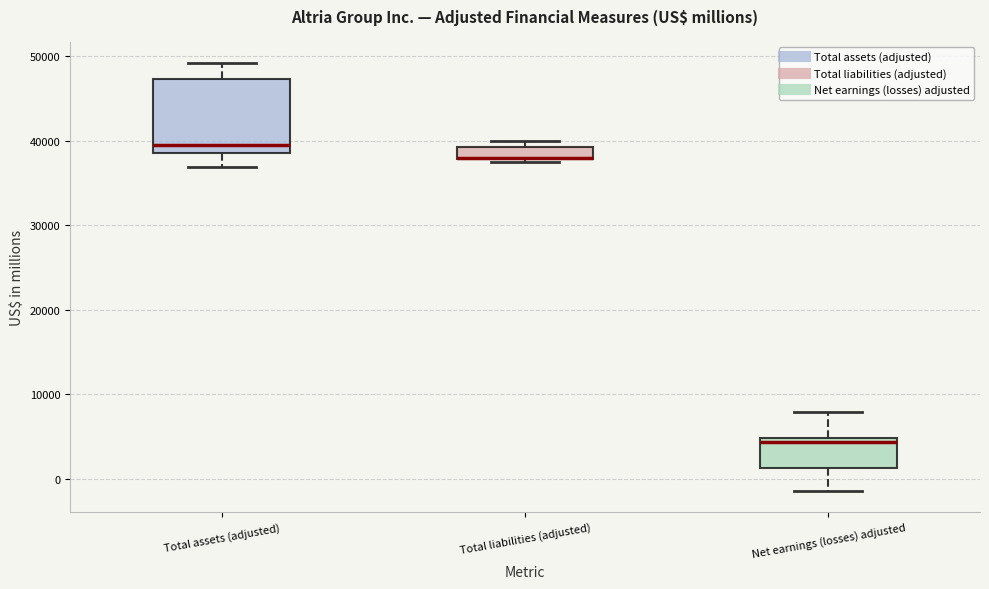

Where is the lower edge of the box for Net earnings (losses) adjusted on the y-axis? The values are not printed on the chart, so give them approximately, as read against the axis.

1000